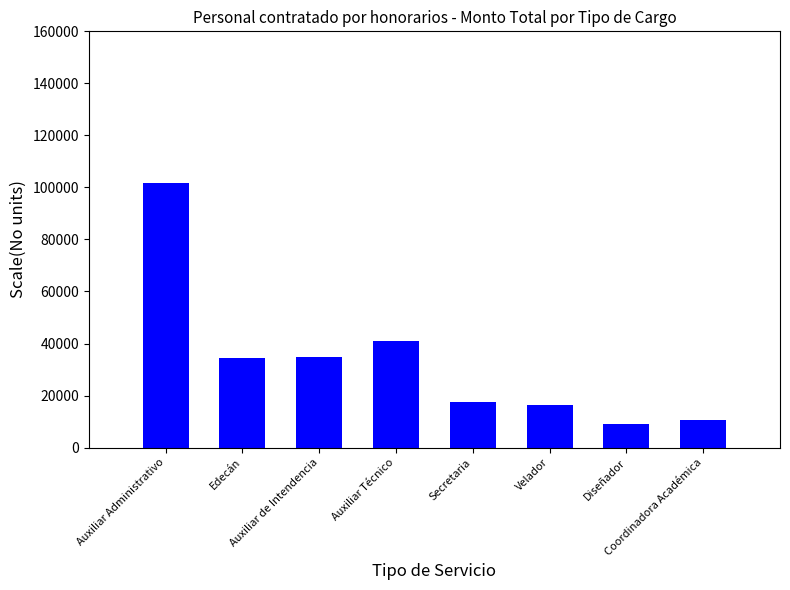

The chart shows a value of 47624.6 at Auxiliar Administrativo. True or false?

False